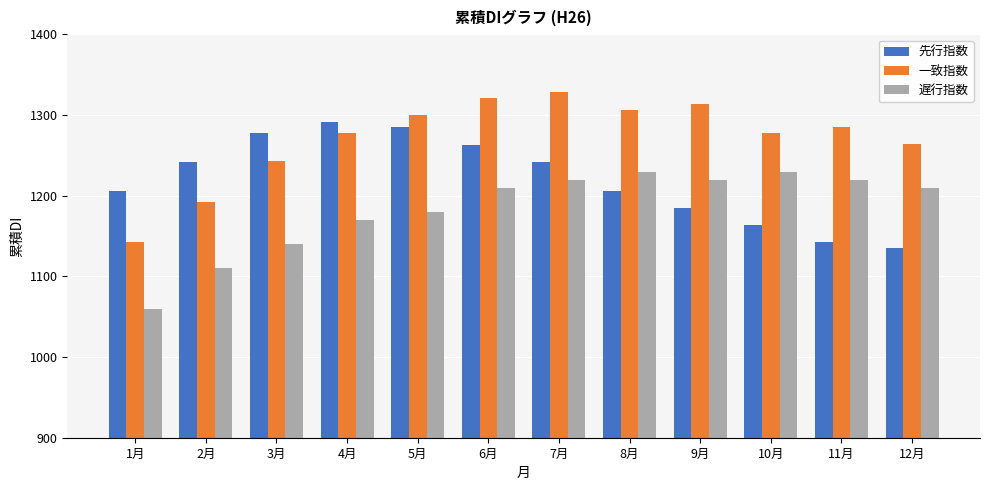

Between 5月 and 12月, which series saw the biggest shift?

先行指数